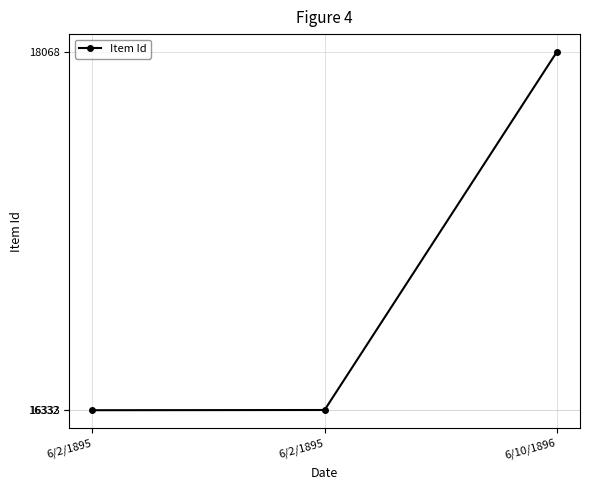

Is this an area chart (filled region under the line)?

No